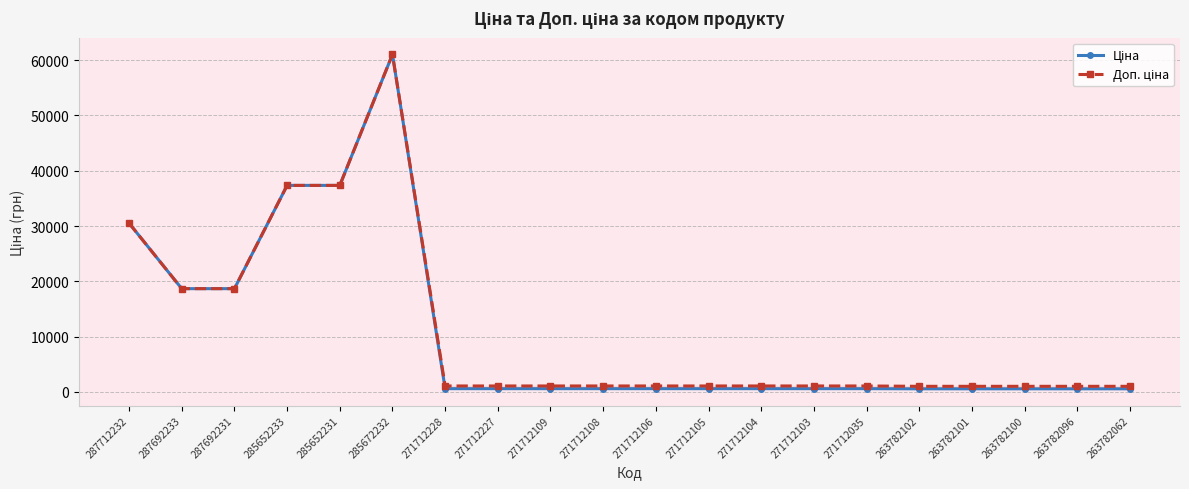

What is the minimum value for Доп. ціна?

1011.0